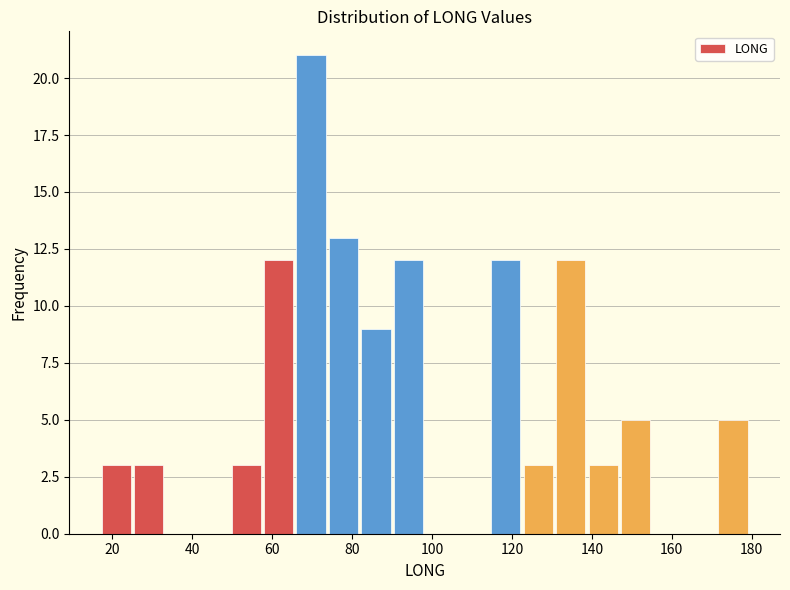

Reading left to right, list every bar in this chart as the range it spans on the x-axis followed by its height. Neither the bar edges nor the heights are printed on the chart, so give them approximately, as read against the axes.

16 to 26: 3
26 to 34: 3
34 to 42: 0
42 to 50: 0
50 to 58: 3
58 to 66: 12
66 to 74: 21
74 to 82: 13
82 to 90: 9
90 to 98: 12
98 to 106: 0
106 to 114: 0
114 to 122: 12
122 to 130: 3
130 to 138: 12
138 to 146: 3
146 to 156: 5
156 to 164: 0
164 to 172: 0
172 to 180: 5